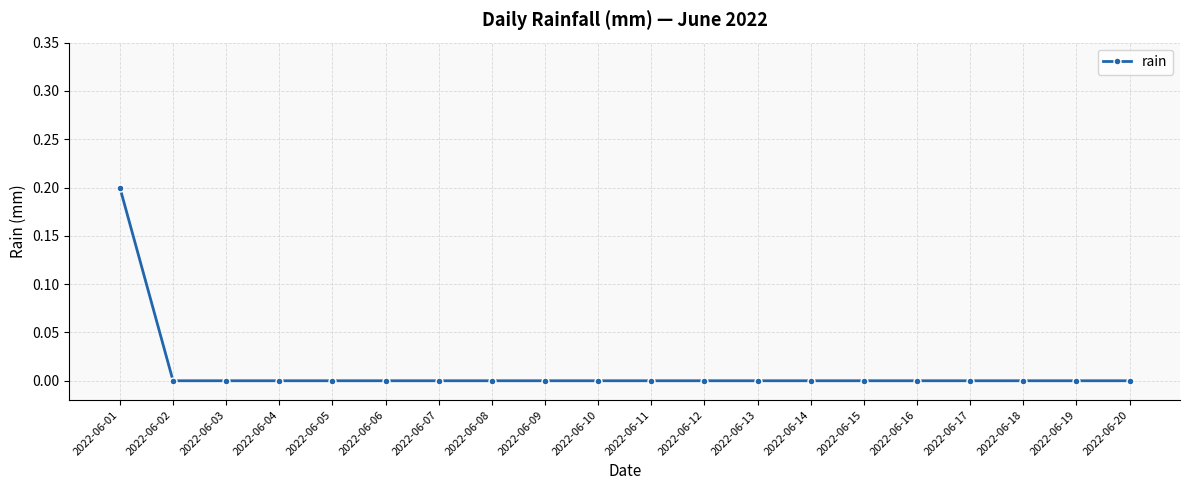

What is the change in value from 2022-06-01 to 2022-06-18?

-0.2